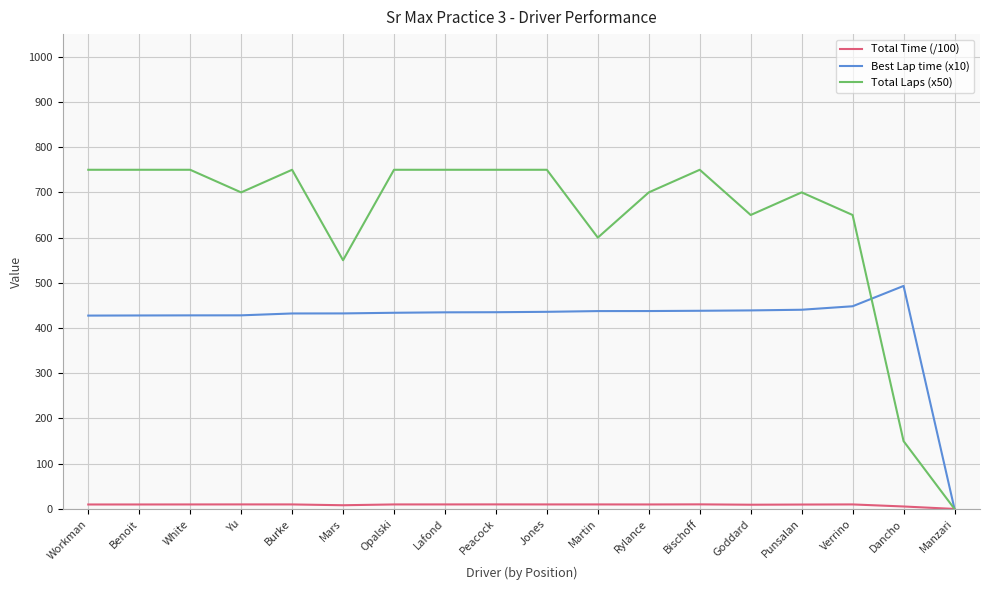

What is the greatest value displayed?

750.0